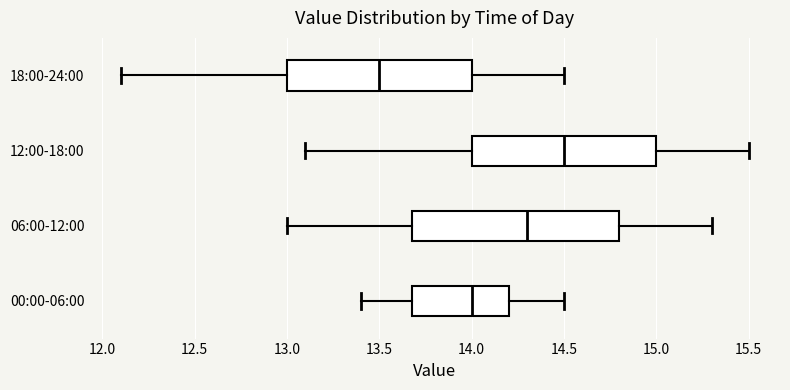

Where is the right edge of the box for 12:00-18:00 on the x-axis? The values are not printed on the chart, so give them approximately, as read against the axis.

15.0